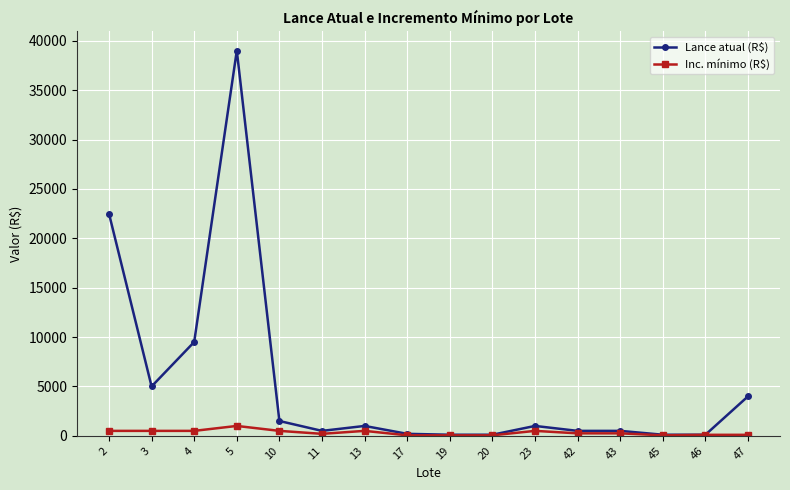

The value of Lance atual (R$) at 5 is 16175. True or false?

False